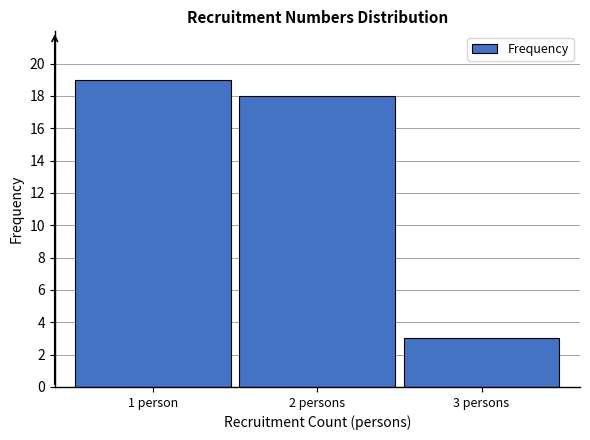

Reading left to right, list all the values displayed in this chart.

1 person=19	2 persons=18	3 persons=3